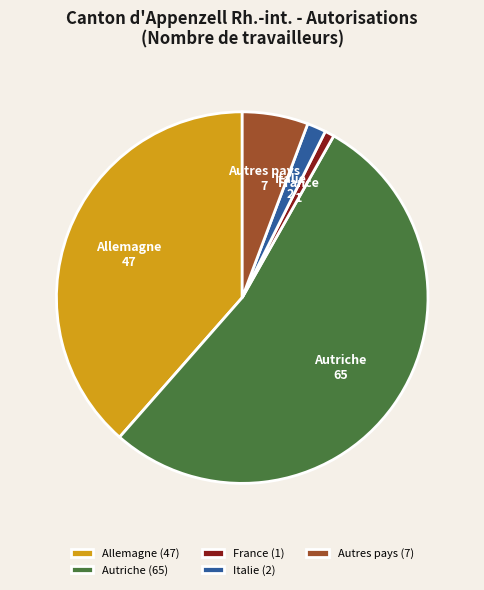

Do Autriche and Italie together represent more than half of the pie?

Yes